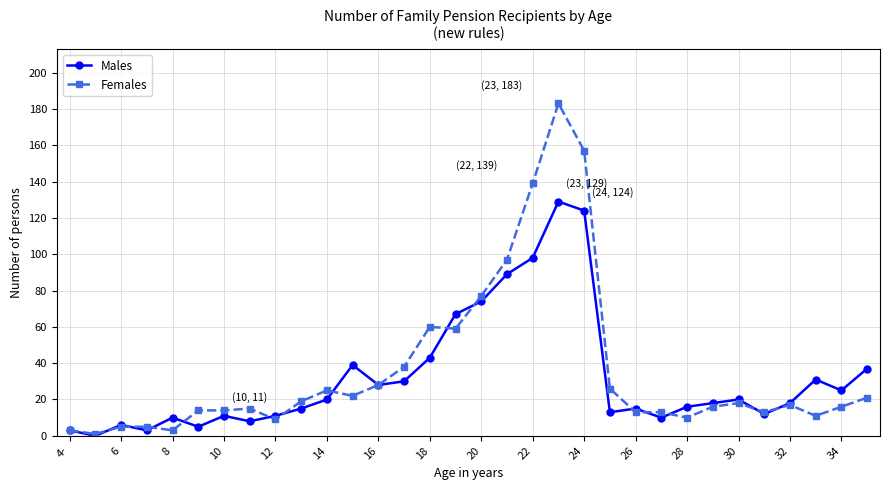

What are all the series names shown in the legend?

Males, Females